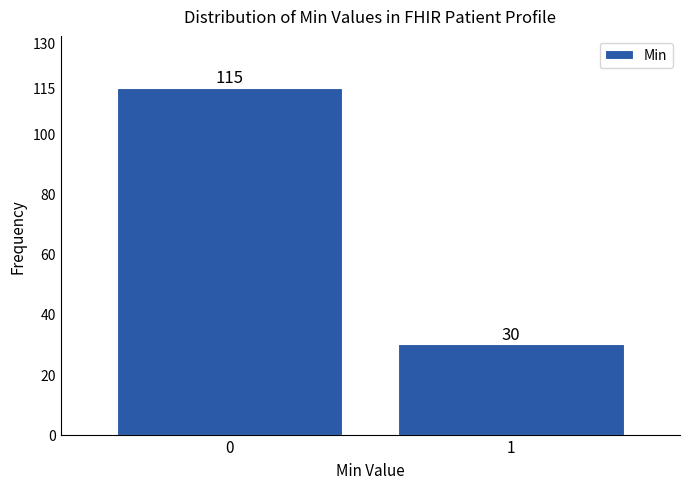

Reading left to right, what are all the values shown in this chart?

0=115	1=30